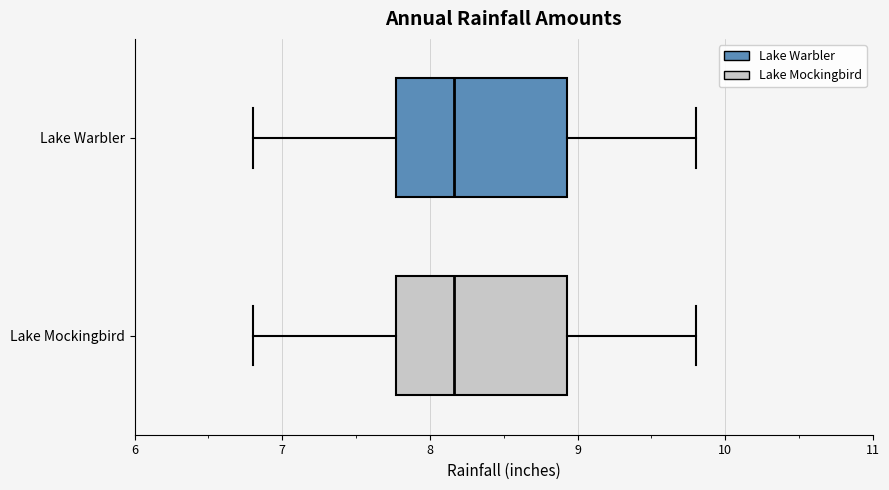

Reading bottom to top, read every box against the x-axis: the position of its median line, the range the box covers, and the ends of its whiskers. The values are not printed on the chart, so give them approximately, as read against the axis.

Lake Mockingbird: median 8.2, box 7.8 to 8.9, whiskers 6.8 to 9.8
Lake Warbler: median 8.2, box 7.8 to 8.9, whiskers 6.8 to 9.8